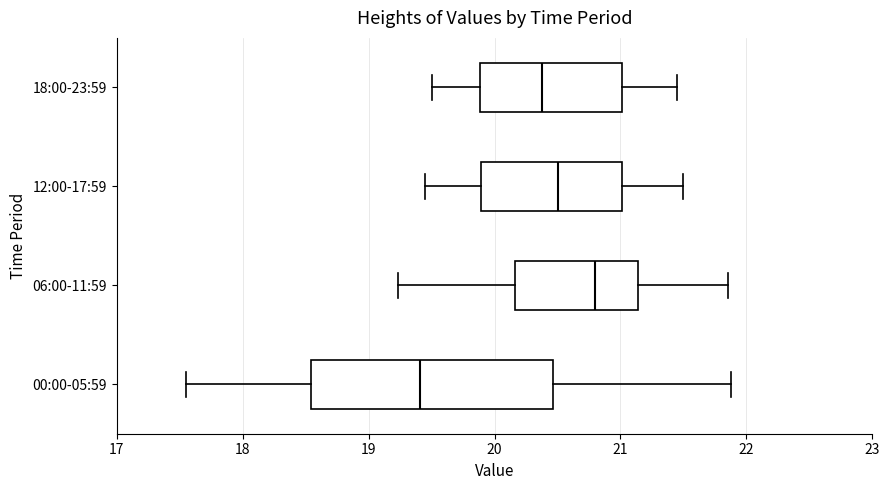

Reading bottom to top, read every box against the x-axis: the position of its median line, the range the box covers, and the ends of its whiskers. The values are not printed on the chart, so give them approximately, as read against the axis.

00:00-05:59: median 19.4, box 18.5 to 20.5, whiskers 17.6 to 21.9
06:00-11:59: median 20.8, box 20.2 to 21.1, whiskers 19.2 to 21.9
12:00-17:59: median 20.5, box 19.9 to 21.0, whiskers 19.5 to 21.5
18:00-23:59: median 20.4, box 19.9 to 21.0, whiskers 19.5 to 21.5